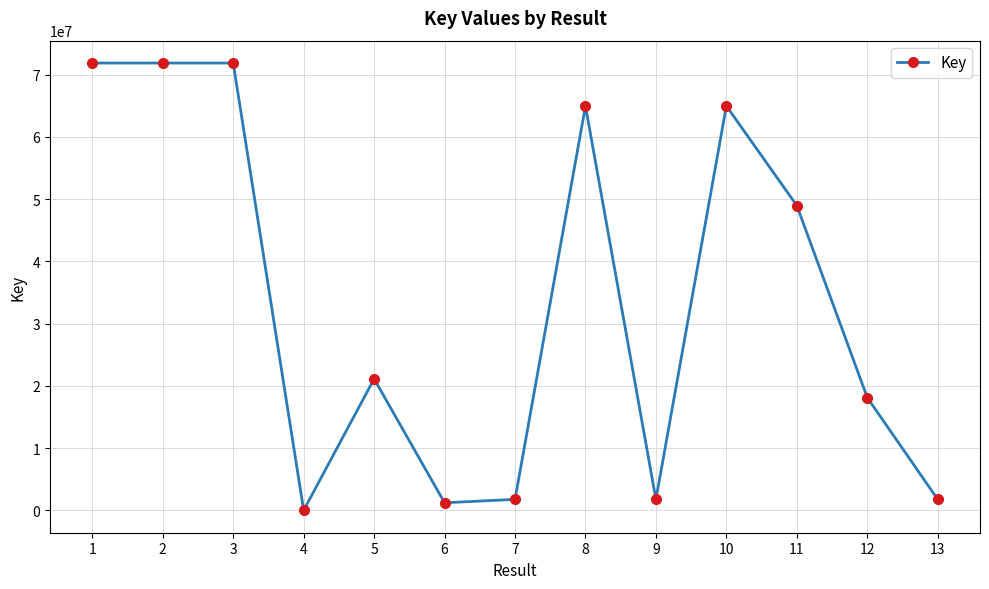

True or false: the data has more than 0 interior local peaks.

True